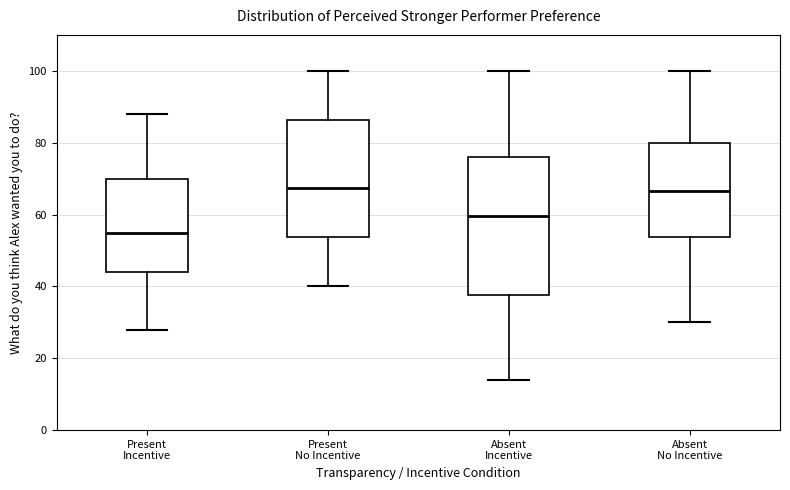

Reading left to right, transcribe this box plot: for each box, give where its median line is, the range the box spans, and where its two whiskers end, as read against the y-axis. The values are not printed on the chart, so give them approximately, as read against the axis.

Present Incentive: median 56, box 44 to 70, whiskers 28 to 88
Present No Incentive: median 68, box 54 to 86, whiskers 40 to 100
Absent Incentive: median 60, box 38 to 76, whiskers 14 to 100
Absent No Incentive: median 66, box 54 to 80, whiskers 30 to 100